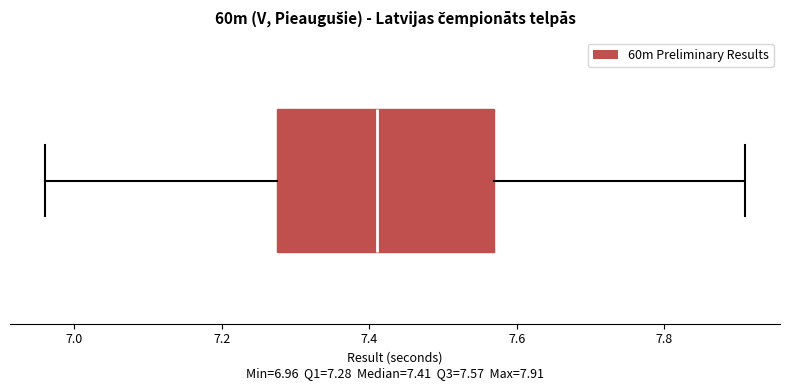

Where is the right edge of the box on the x-axis? The values are not printed on the chart, so give them approximately, as read against the axis.

7.58